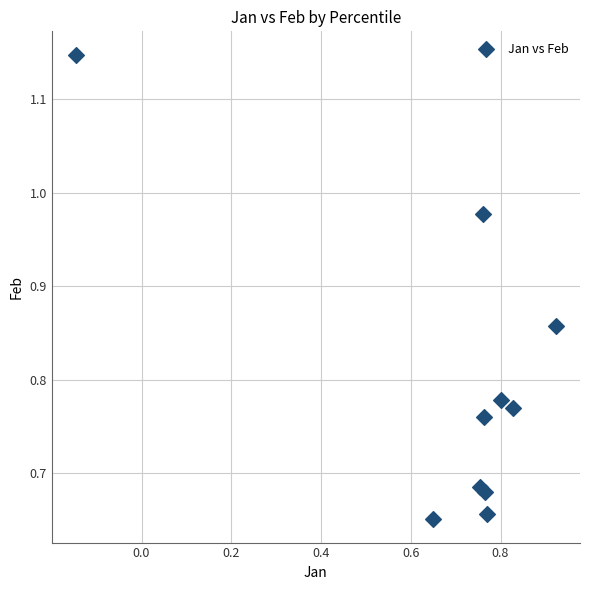

What is the range of Y values (max minus min)?

0.5